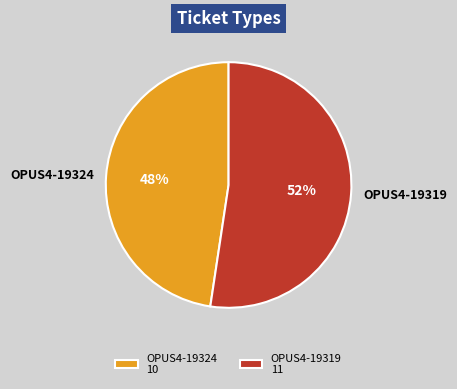

Do OPUS4-19319 and OPUS4-19324 together represent more than half of the pie?

Yes